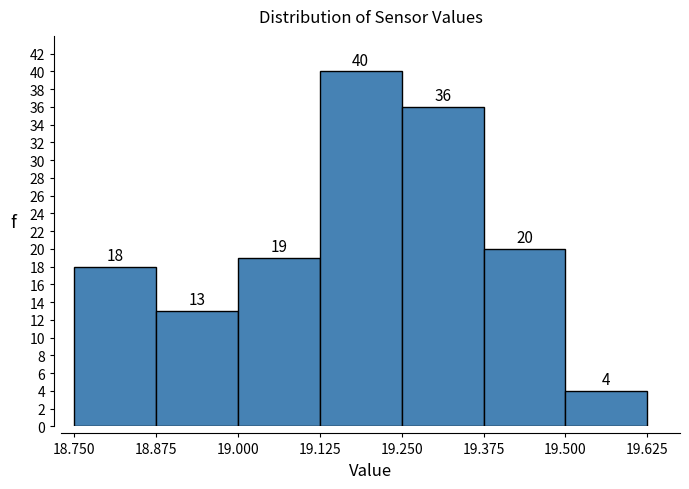

Reading left to right, list every bar in this chart as the range it spans on the x-axis followed by its height.

18.750 to 18.875: 18
18.875 to 19.000: 13
19.000 to 19.125: 19
19.125 to 19.250: 40
19.250 to 19.375: 36
19.375 to 19.500: 20
19.500 to 19.625: 4